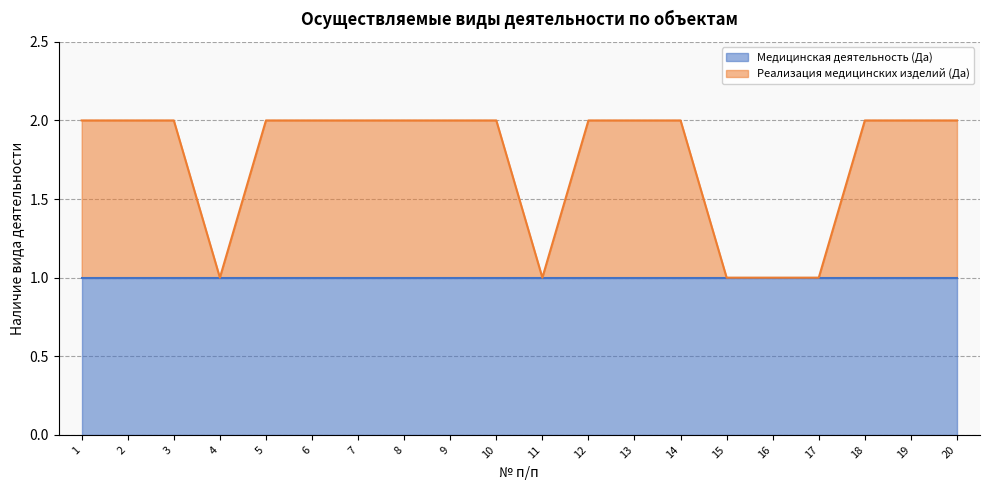

What is the sum of the values at 14 and 4?

3